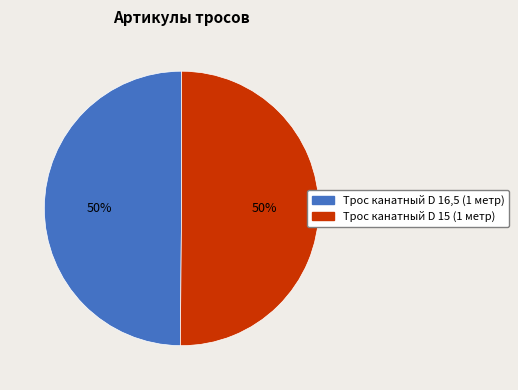

How many slices are in this pie chart?

2